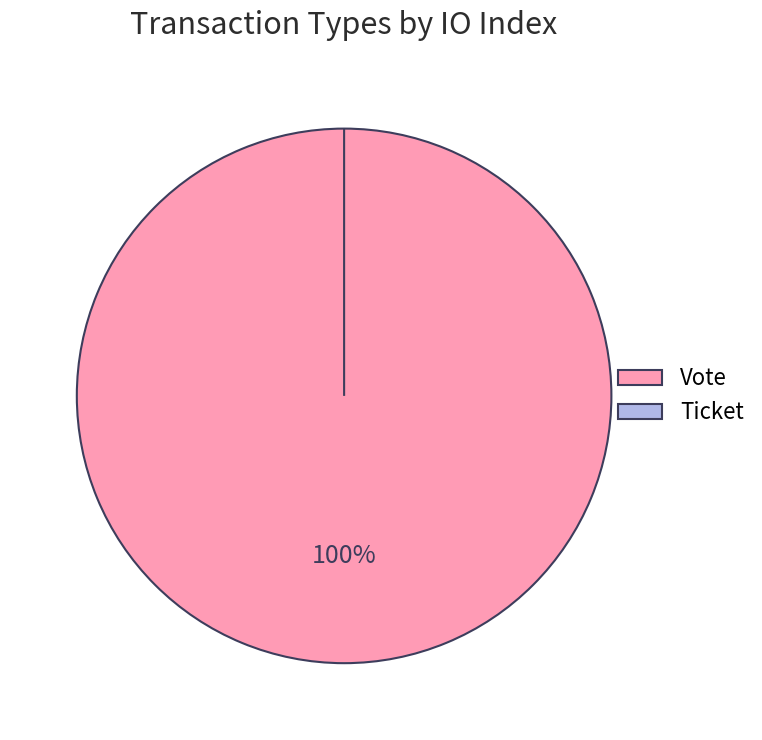

What is the smallest slice in the pie chart?

Ticket